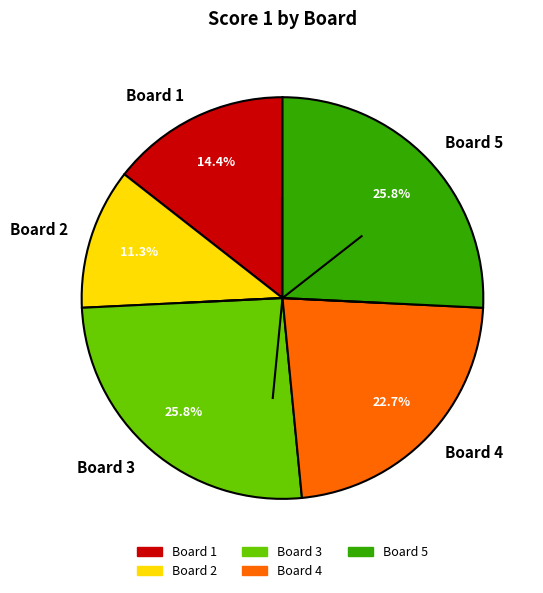

Which has a higher value, Board 5 or Board 4?

Board 5